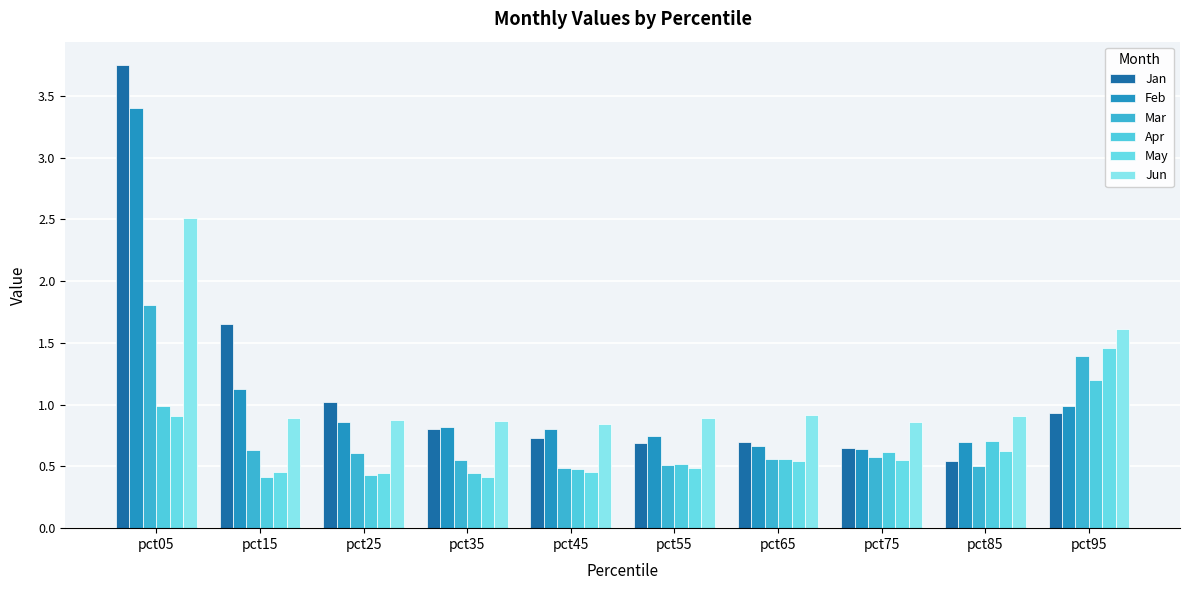

At how many categories does at least one series exceed 1?

4